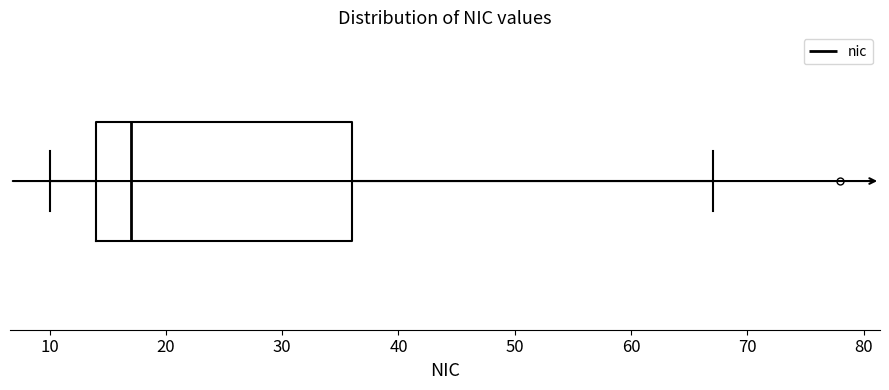

Where is the left edge of the box on the x-axis? The values are not printed on the chart, so give them approximately, as read against the axis.

14